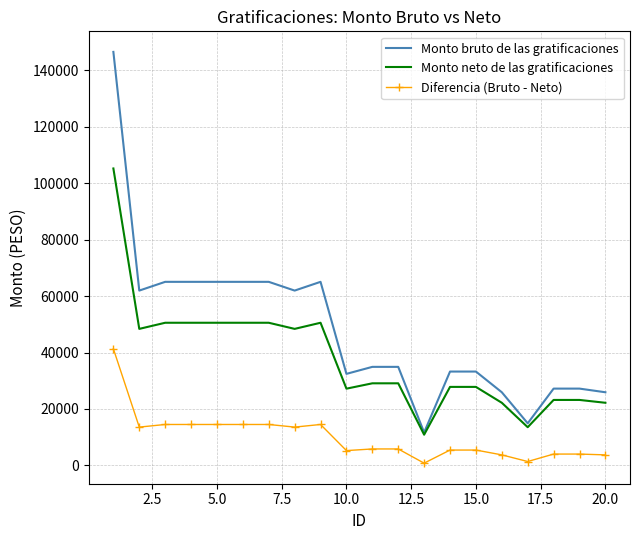

List the series in order of their overall mean, highest first.

Monto bruto de las gratificaciones, Monto neto de las gratificaciones, Diferencia (Bruto - Neto)